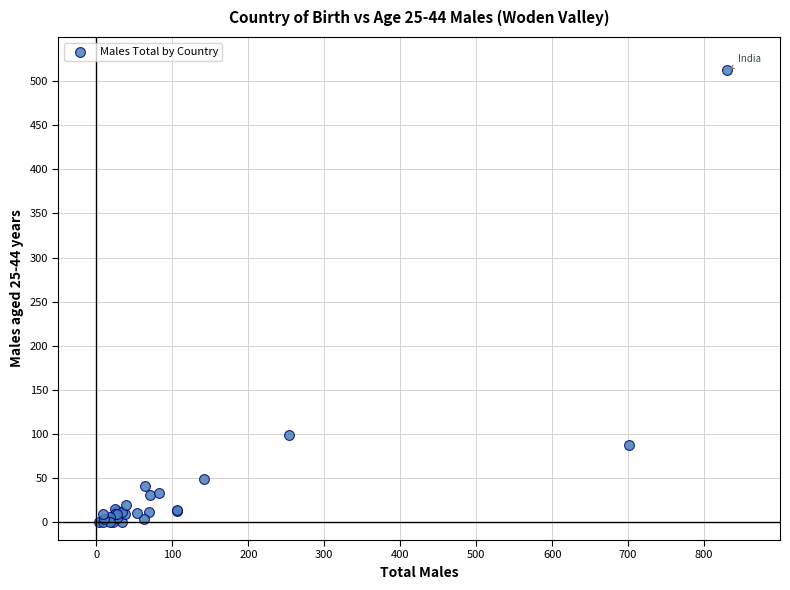

What Y value in the scatter plot is closest to 256?

99